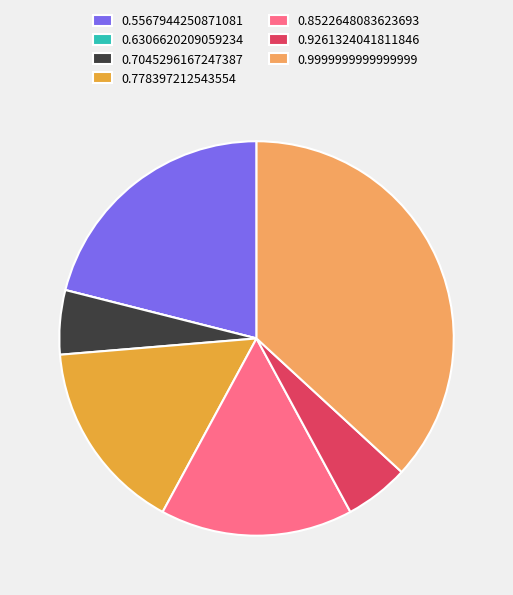

Does 0.778397212543554 represent more than half of the total?

No